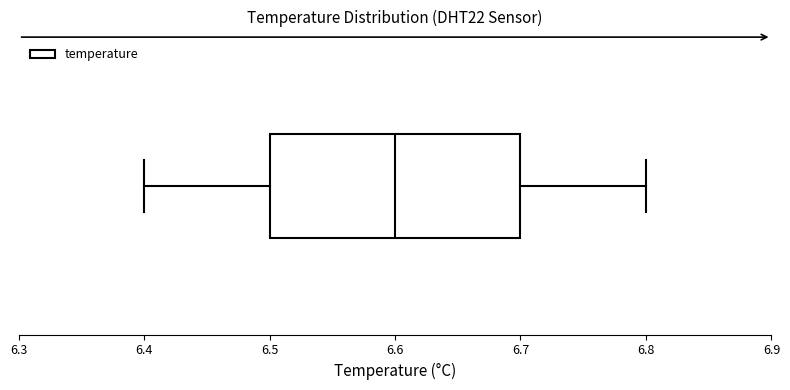

Read this box plot against the x-axis: the position of the median line, the range covered by the box, and the ends of both whiskers. The values are not printed on the chart, so give them approximately, as read against the axis.

median 6.6, box 6.5 to 6.7, whiskers 6.4 to 6.8